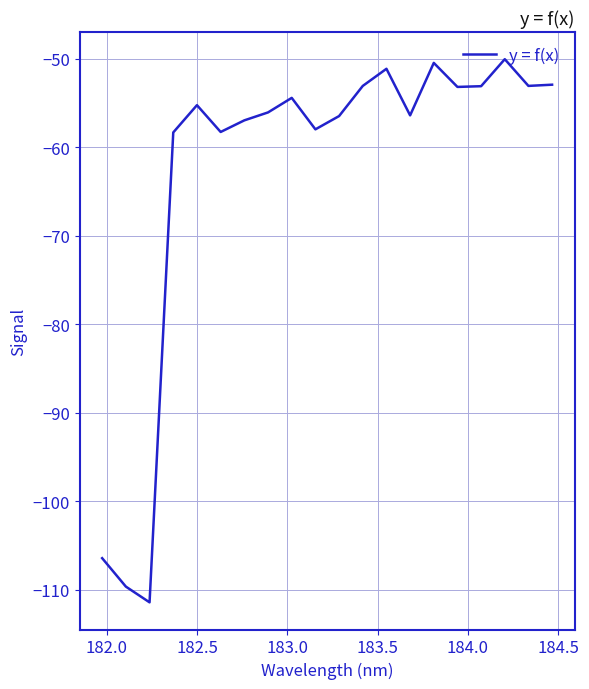

What is the difference between the maximum and minimum values?

61.4